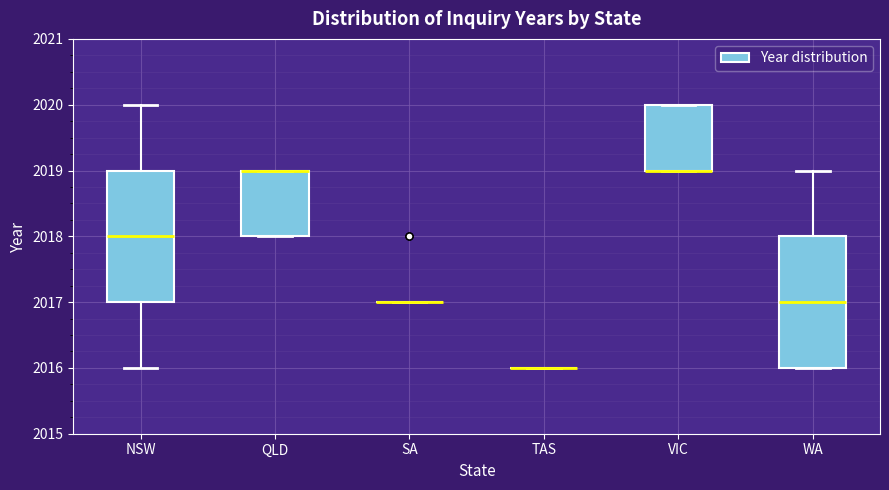

Reading left to right, read every box against the y-axis: the position of its median line, the range the box covers, and the ends of its whiskers. The values are not printed on the chart, so give them approximately, as read against the axis.

NSW: median 2018, box 2017 to 2019, whiskers 2016 to 2020
QLD: median 2019 (drawn on the box's upper edge), box 2018 to 2019, whiskers 2018 to 2019
SA: box collapsed to a line at 2017, whiskers 2017 to 2017
TAS: box collapsed to a line at 2016, whiskers 2016 to 2016
VIC: median 2019 (drawn on the box's lower edge), box 2019 to 2020, whiskers 2019 to 2020
WA: median 2017, box 2016 to 2018, whiskers 2016 to 2019